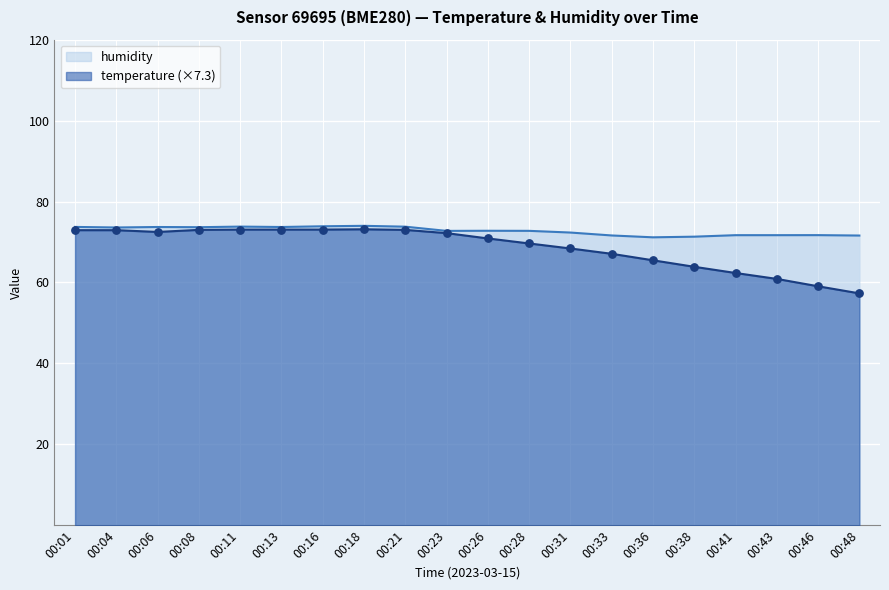

Which series has the largest total across all categories?

humidity